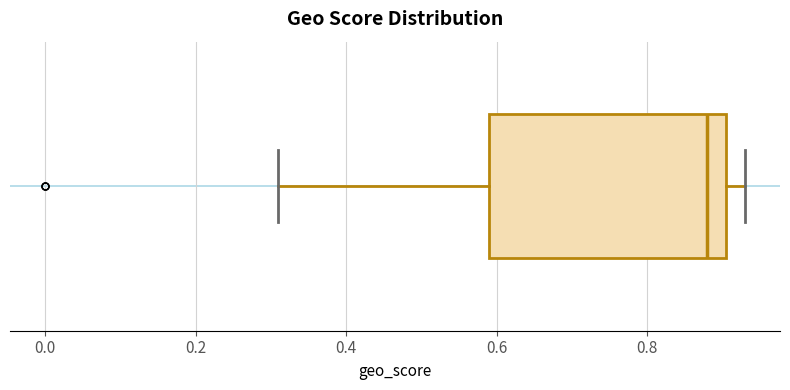

Read this box plot against the x-axis: the position of the median line, the range covered by the box, and the ends of both whiskers. The values are not printed on the chart, so give them approximately, as read against the axis.

median 0.88, box 0.60 to 0.90, whiskers 0.32 to 0.94